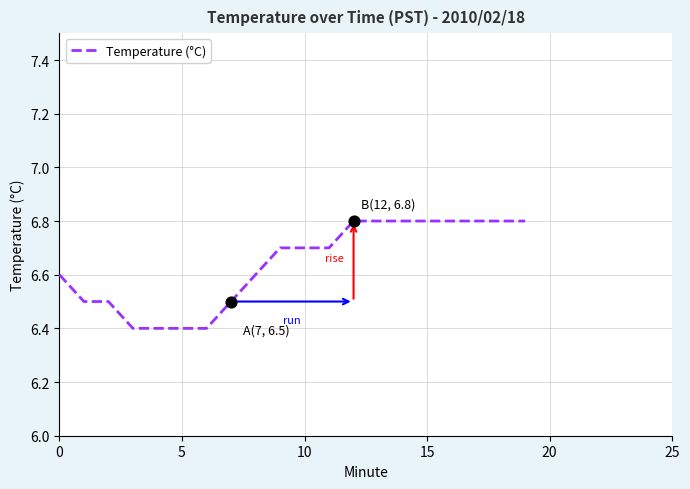

What is the difference between the maximum and minimum values?

0.4